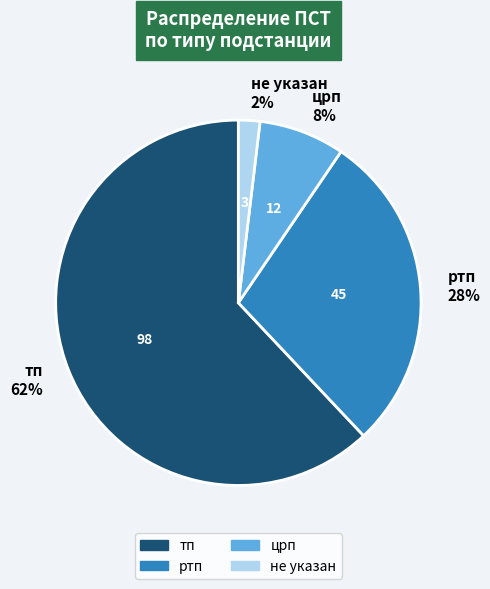

To the nearest percent, what portion does ртп 28% represent?

28%